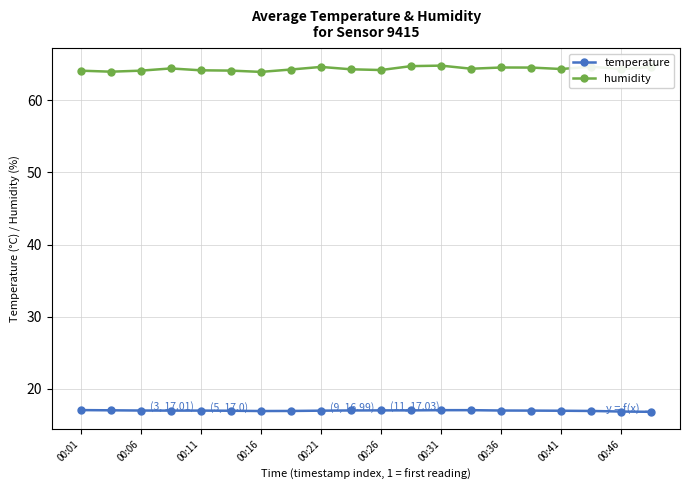

True or false: humidity and temperature cross at least once.

False